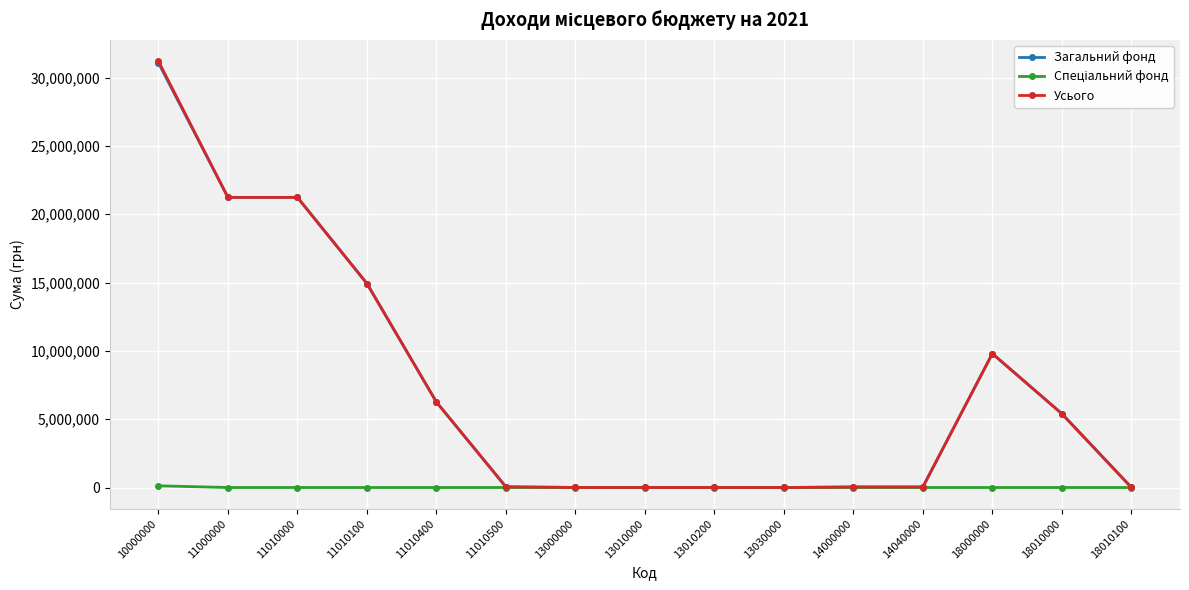

Which label corresponds to the largest value in the chart?

10000000